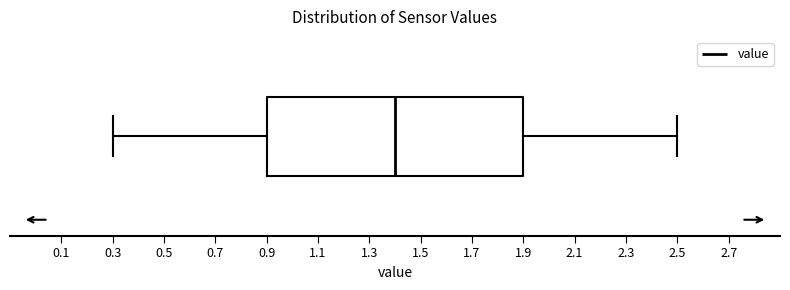

Where does the median line of the box sit on the x-axis? The values are not printed on the chart, so give them approximately, as read against the axis.

1.4